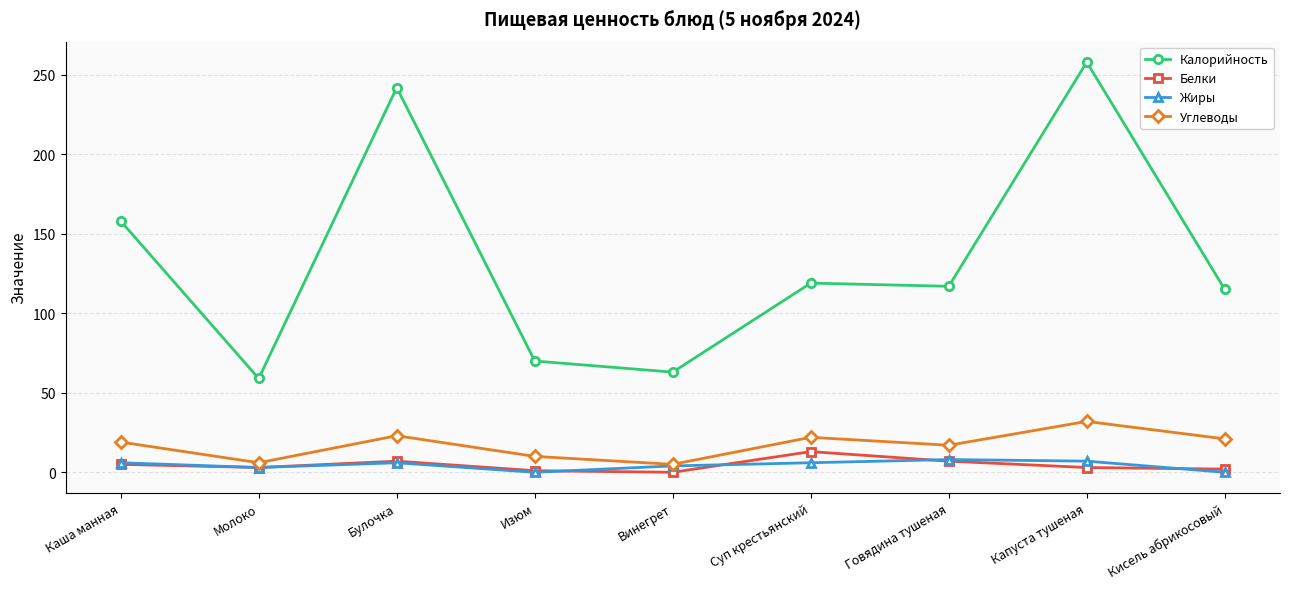

At which category does Белки reach its first local peak?

Булочка